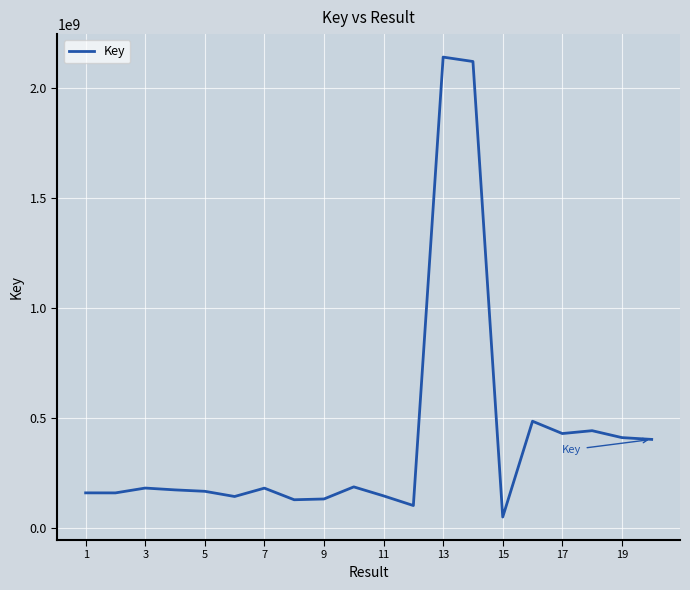

What is the sum of all values?

8316452505